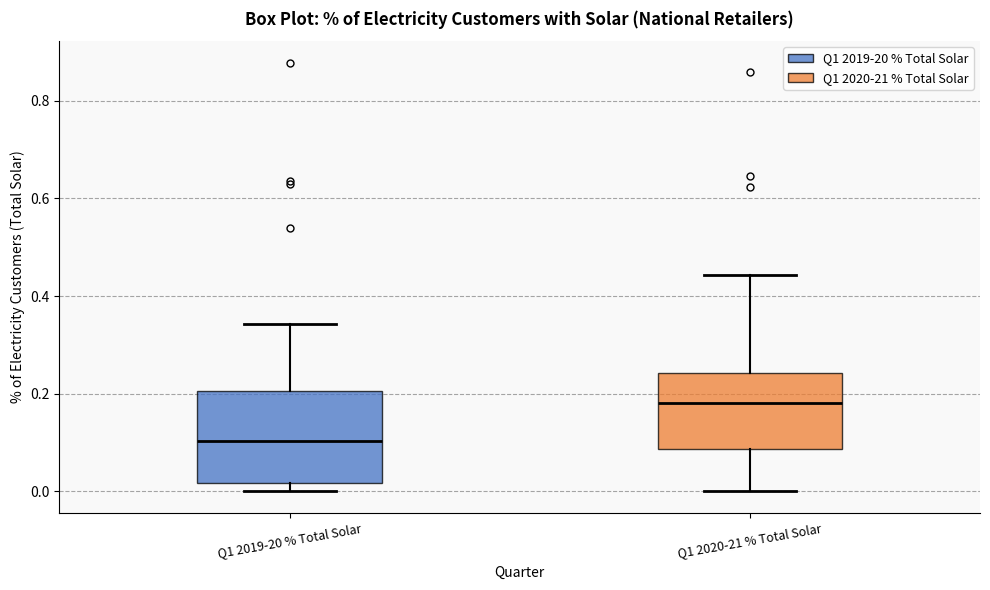

Reading left to right, transcribe this box plot: for each box, give where its median line is, the range the box spans, and where its two whiskers end, as read against the y-axis. The values are not printed on the chart, so give them approximately, as read against the axis.

Q1 2019-20 % Total Solar: median 0.10, box 0.02 to 0.20, whiskers 0.00 to 0.34
Q1 2020-21 % Total Solar: median 0.18, box 0.08 to 0.24, whiskers 0.00 to 0.44